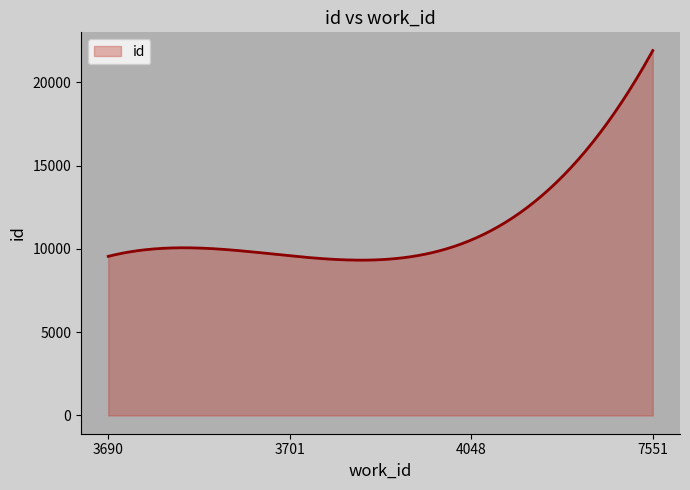

What is the difference between the maximum and minimum values?

12583.5